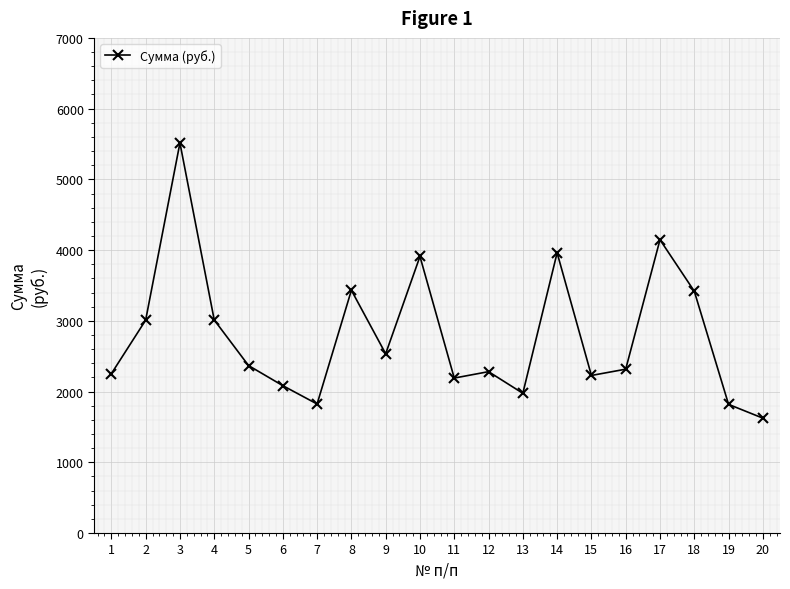

What is the sum of the values at 16 and 12?

4597.8